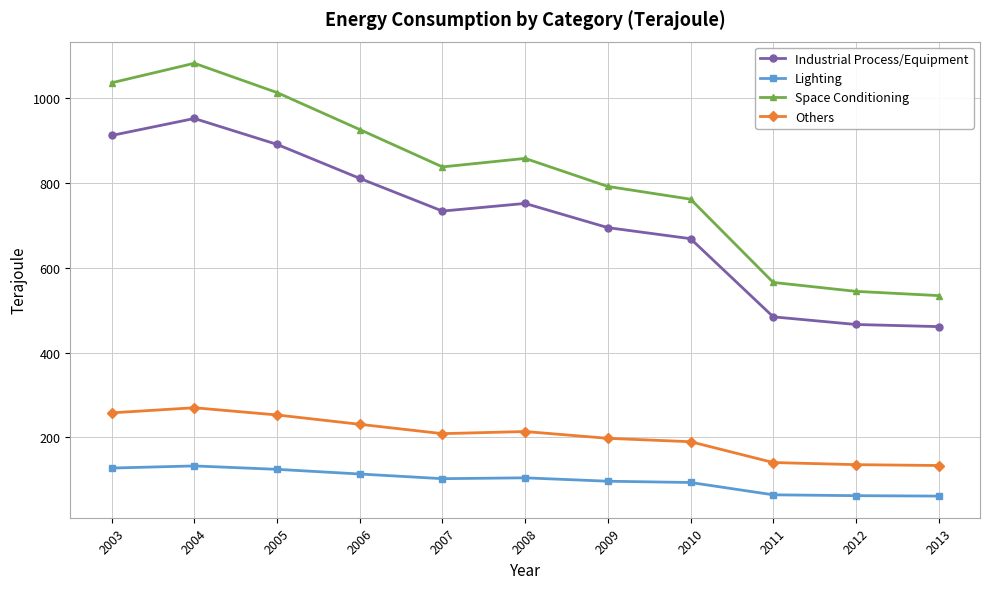

True or false: Lighting and Industrial Process/Equipment cross at least once.

False